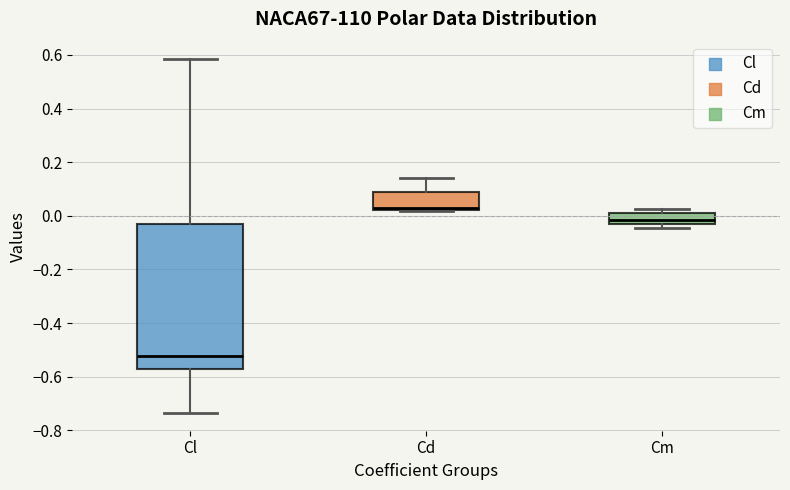

Where does the median line of the box for Cm sit on the y-axis? The values are not printed on the chart, so give them approximately, as read against the axis.

-0.02